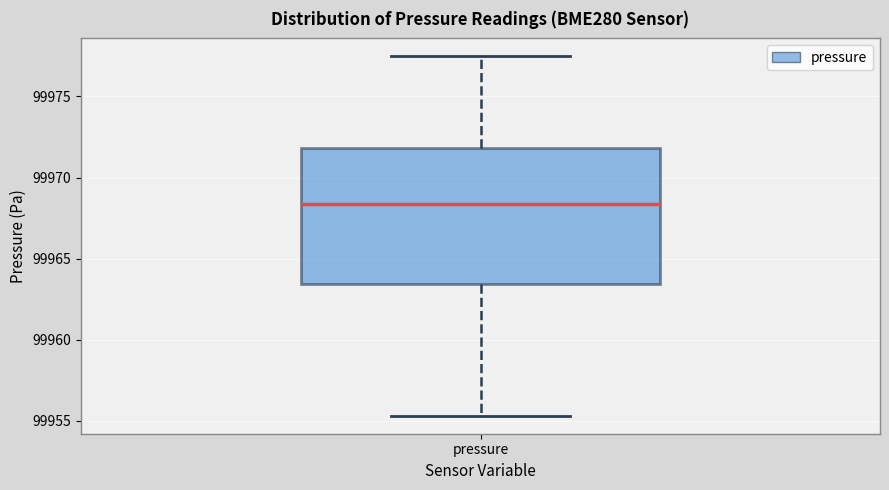

Read this box plot against the y-axis: the position of the median line, the range covered by the box, and the ends of both whiskers. The values are not printed on the chart, so give them approximately, as read against the axis.

median 99968.5, box 99963.5 to 99972.0, whiskers 99955.5 to 99977.5